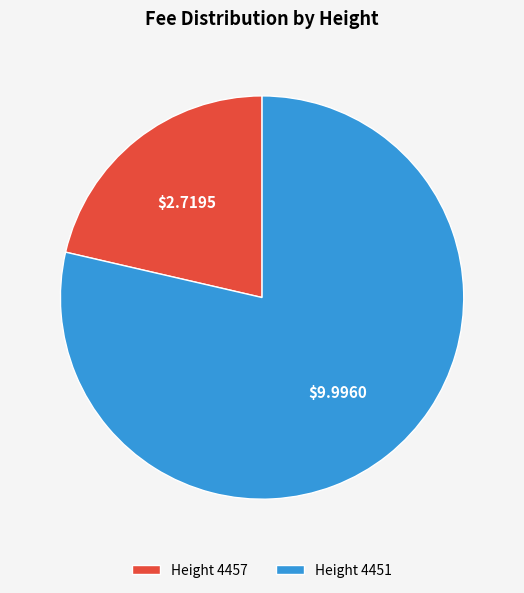

Is Height 4457 the majority of the pie?

No